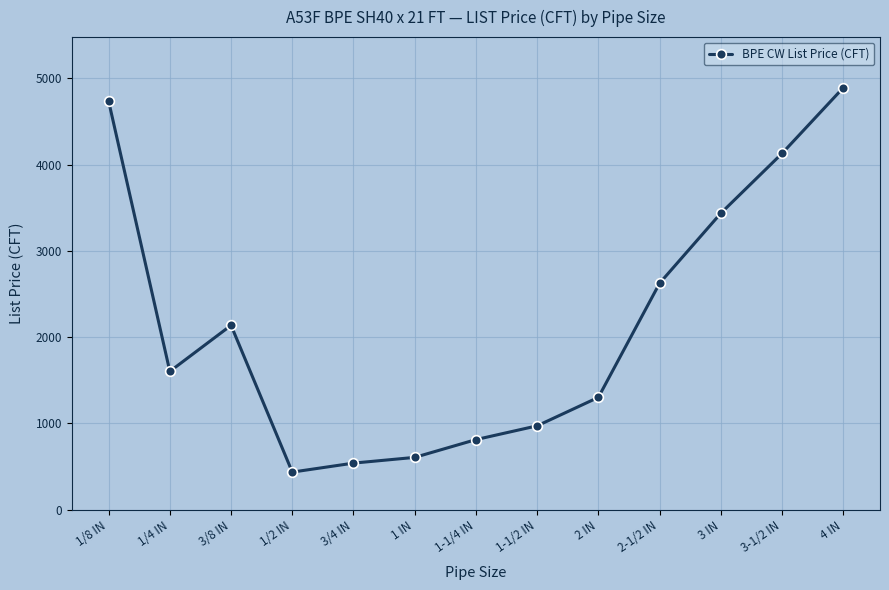

Reading left to right, list all the values displayed in this chart.

1/8 IN=4736.8	1/4 IN=1602.9	3/8 IN=2137.1	1/2 IN=435.2	3/4 IN=539.4	1 IN=605.9	1-1/4 IN=812.0	1-1/2 IN=971.8	2 IN=1302.0	2-1/2 IN=2625.0	3 IN=3436.5	3-1/2 IN=4130.2	4 IN=4891.8